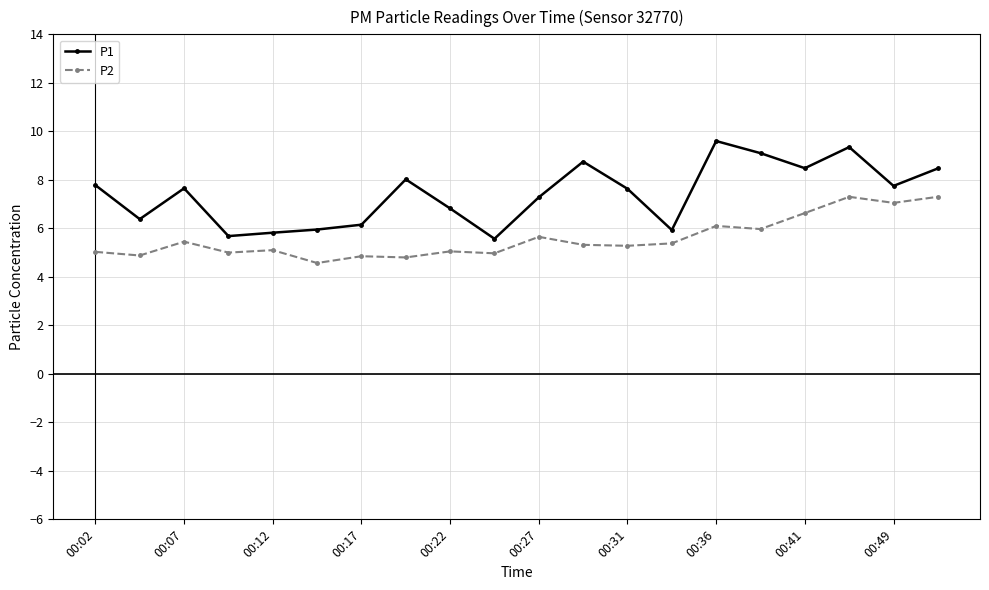

What is the smallest value displayed?

4.6